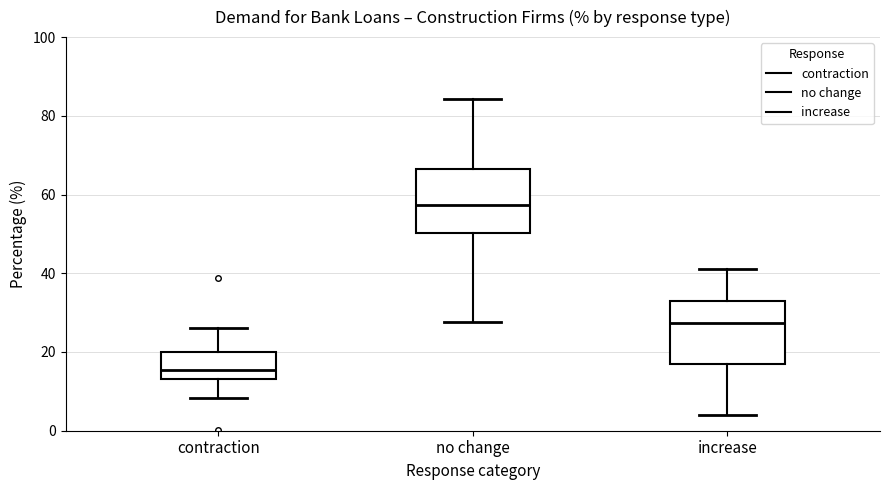

Reading left to right, read every box against the y-axis: the position of its median line, the range the box covers, and the ends of its whiskers. The values are not printed on the chart, so give them approximately, as read against the axis.

contraction: median 16, box 14 to 20, whiskers 8 to 26
no change: median 58, box 50 to 66, whiskers 28 to 84
increase: median 28, box 18 to 32, whiskers 4 to 42